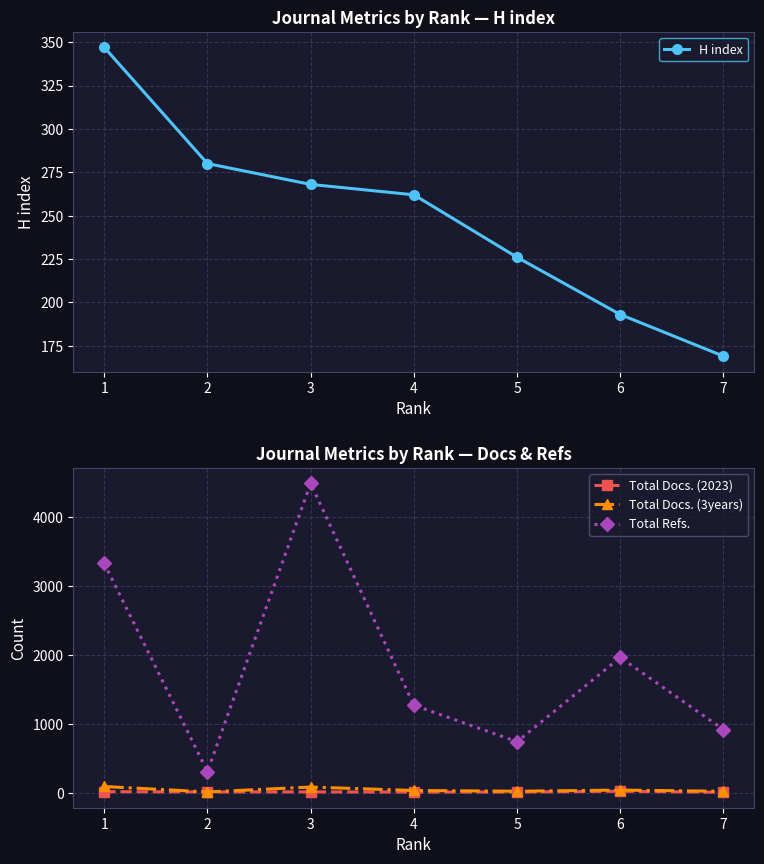

At which label does Total Docs. (3years) first exceed 30?

1